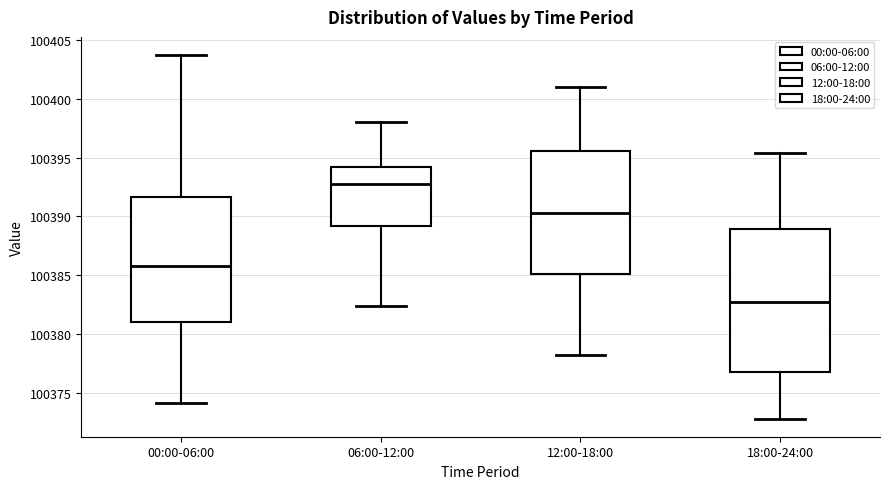

Reading left to right, transcribe this box plot: for each box, give where its median line is, the range the box spans, and where its two whiskers end, as read against the y-axis. The values are not printed on the chart, so give them approximately, as read against the axis.

00:00-06:00: median 100386.0, box 100381.0 to 100391.5, whiskers 100374.0 to 100403.5
06:00-12:00: median 100393.0, box 100389.0 to 100394.0, whiskers 100382.5 to 100398.0
12:00-18:00: median 100390.5, box 100385.0 to 100395.5, whiskers 100378.0 to 100401.0
18:00-24:00: median 100383.0, box 100377.0 to 100389.0, whiskers 100373.0 to 100395.5